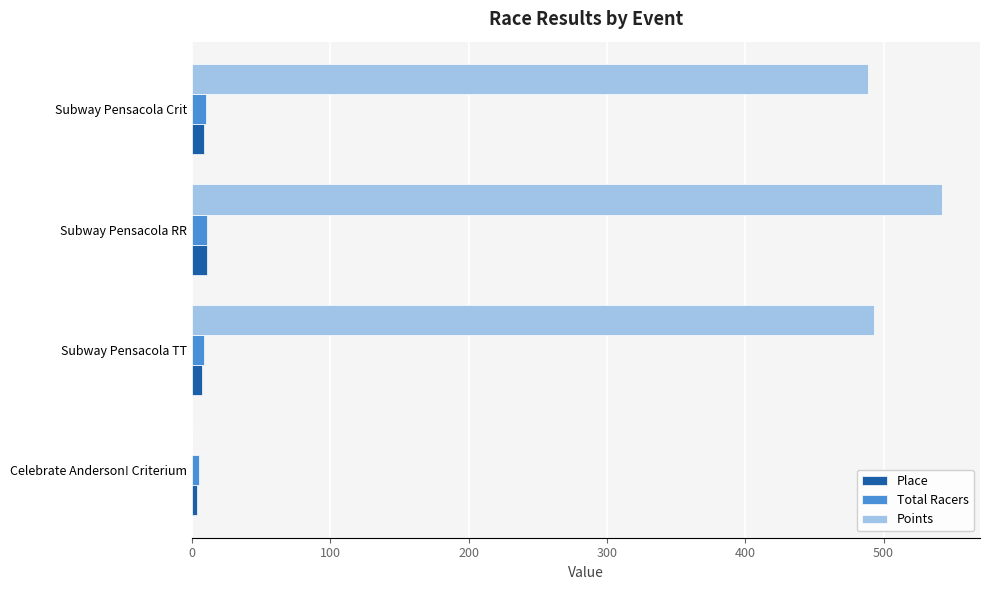

The value of Points at Subway Pensacola TT is 492.9. True or false?

True